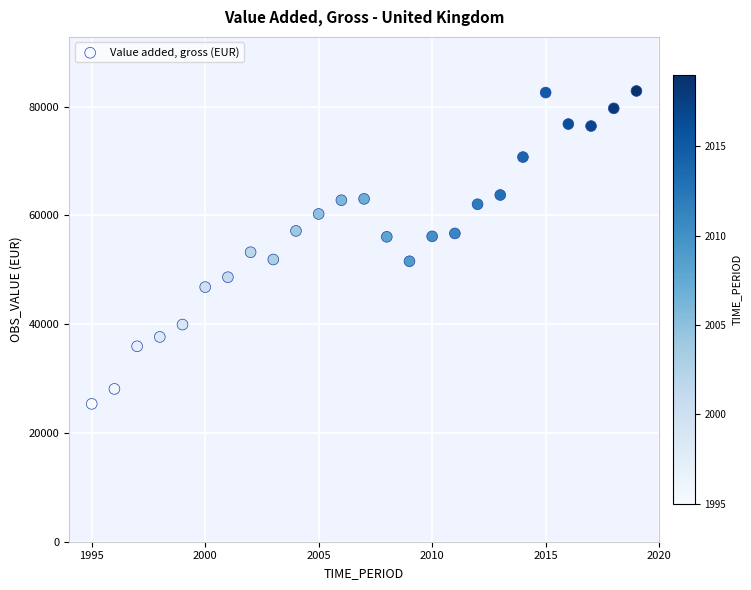

What is the range of X values (max minus min)?

24.0